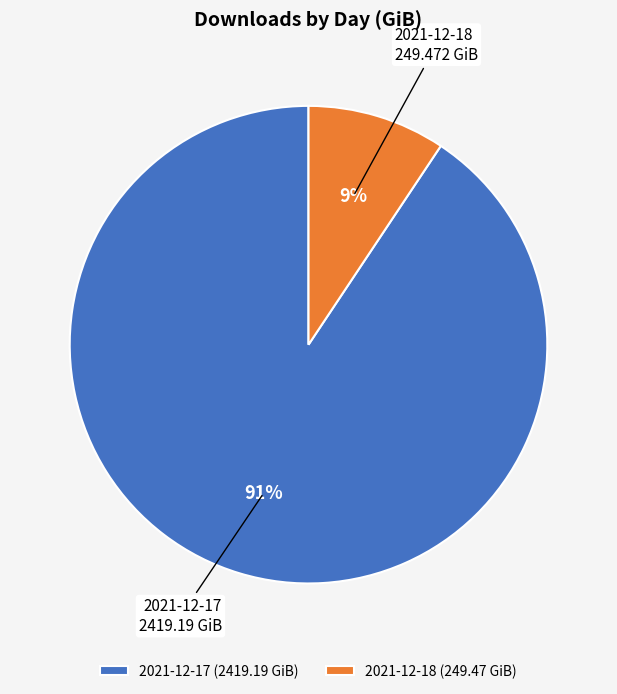

Between 2021-12-17 and 2021-12-18, which is larger?

2021-12-17